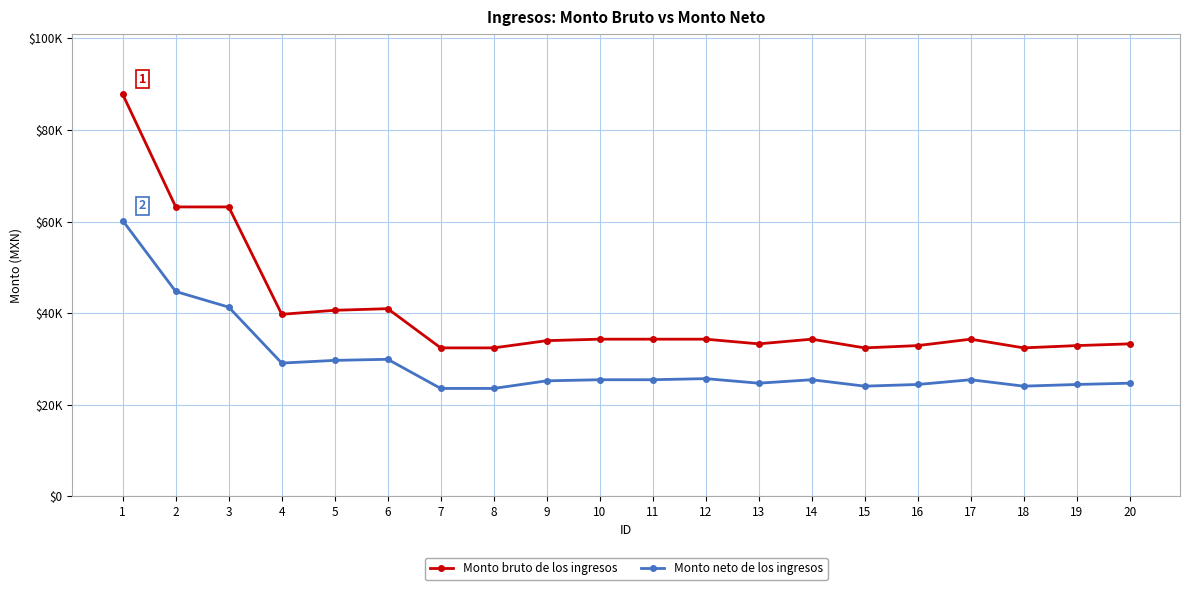

Reading left to right, transcribe all the data shown in this chart.

Monto bruto de los ingresos: 1=87768.8	2=63183.7	3=63183.7	4=39730.1	5=40608.1	6=40960.1	7=32395.8	8=32395.8	9=33975.8	10=34297.8	11=34297.8	12=34297.8	13=33273.8	14=34297.8	15=32395.8	16=32893.8	17=34297.8	18=32395.8	19=32893.8	20=33273.8
Monto neto de los ingresos: 1=60184.2	2=44711.7	3=41296.9	4=29076.2	5=29666.8	6=29903.6	7=23536.3	8=23536.3	9=25200.9	10=25438.3	11=25438.3	12=25679.2	13=24683.2	14=25438.3	15=24035.7	16=24403.0	17=25438.3	18=24035.7	19=24403.0	20=24683.2